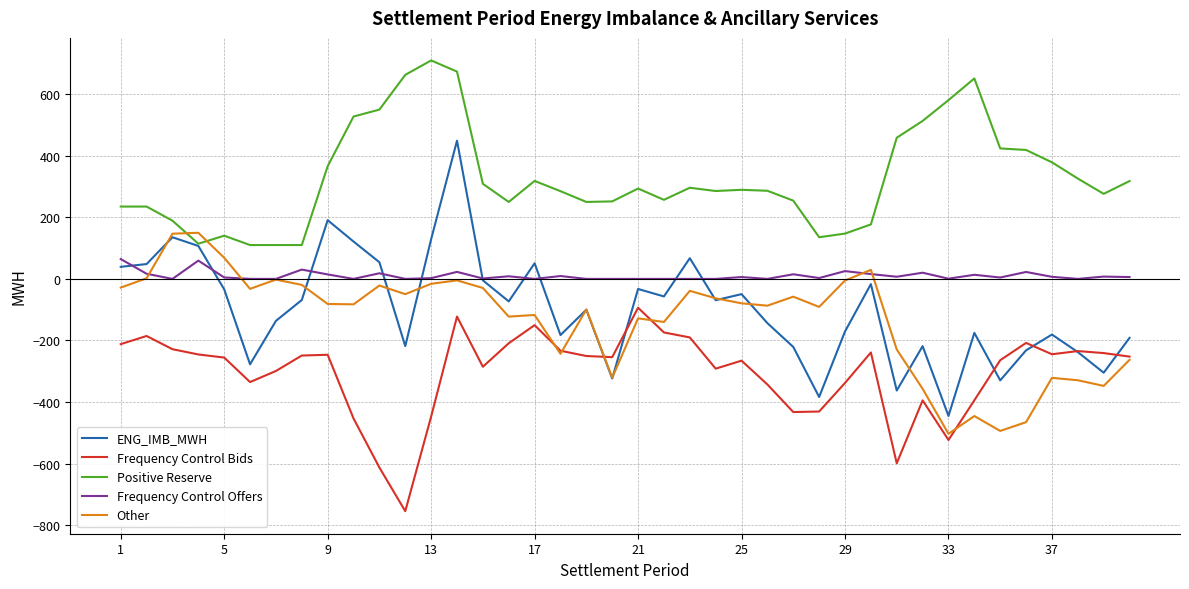

List the series in order of their peak value, lowest first.

Frequency Control Bids, Frequency Control Offers, Other, ENG_IMB_MWH, Positive Reserve